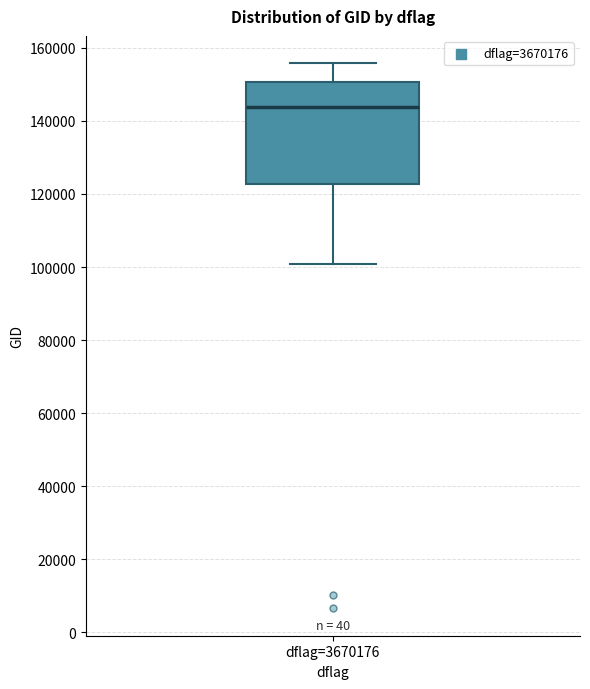

Where does the median line of the box for dflag=3670176 sit on the y-axis? The values are not printed on the chart, so give them approximately, as read against the axis.

144000